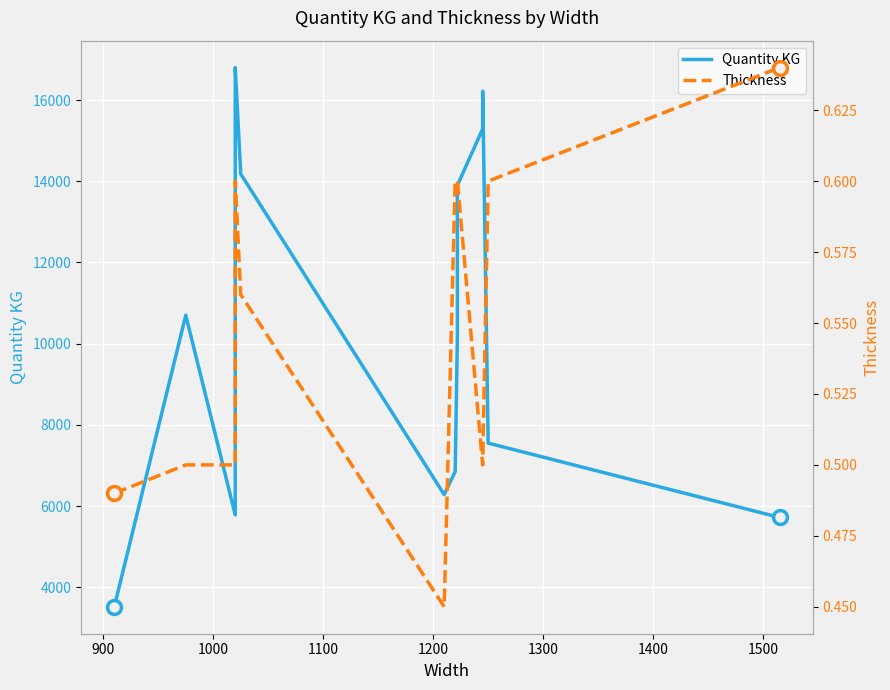

Which series has the largest total across all categories?

Quantity KG